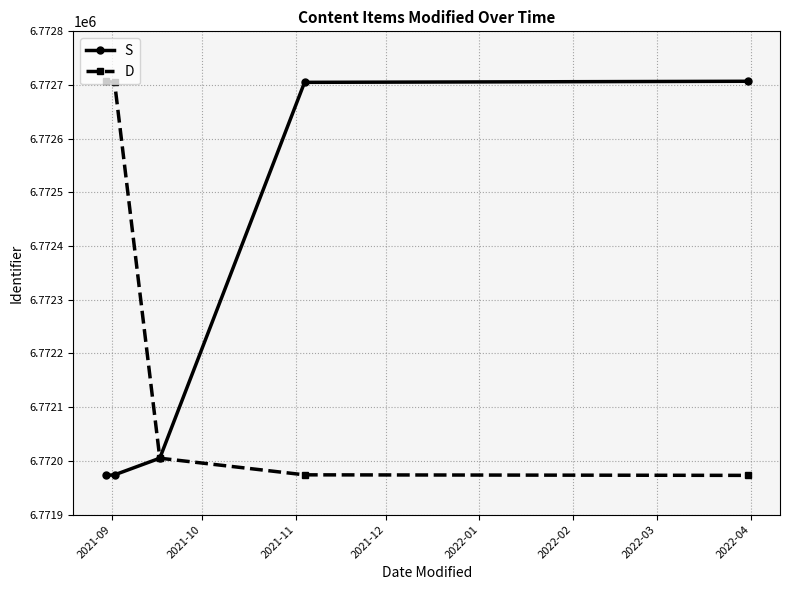

True or false: S has more than 1 points higher than both neighbors.

False